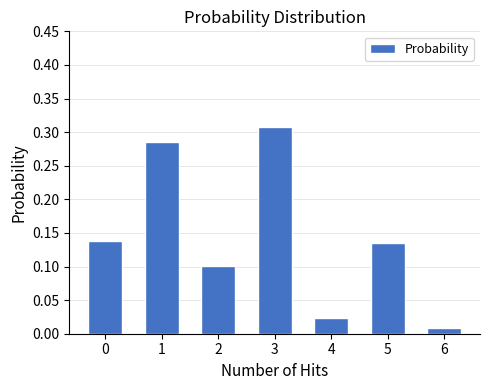

True or false: the data shows 0.1 at 5.

True